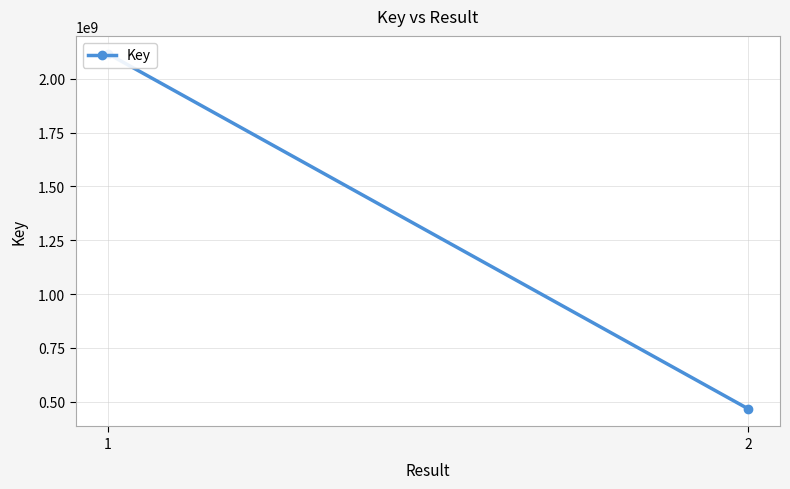

Rank the categories by value from highest to lowest.

1, 2